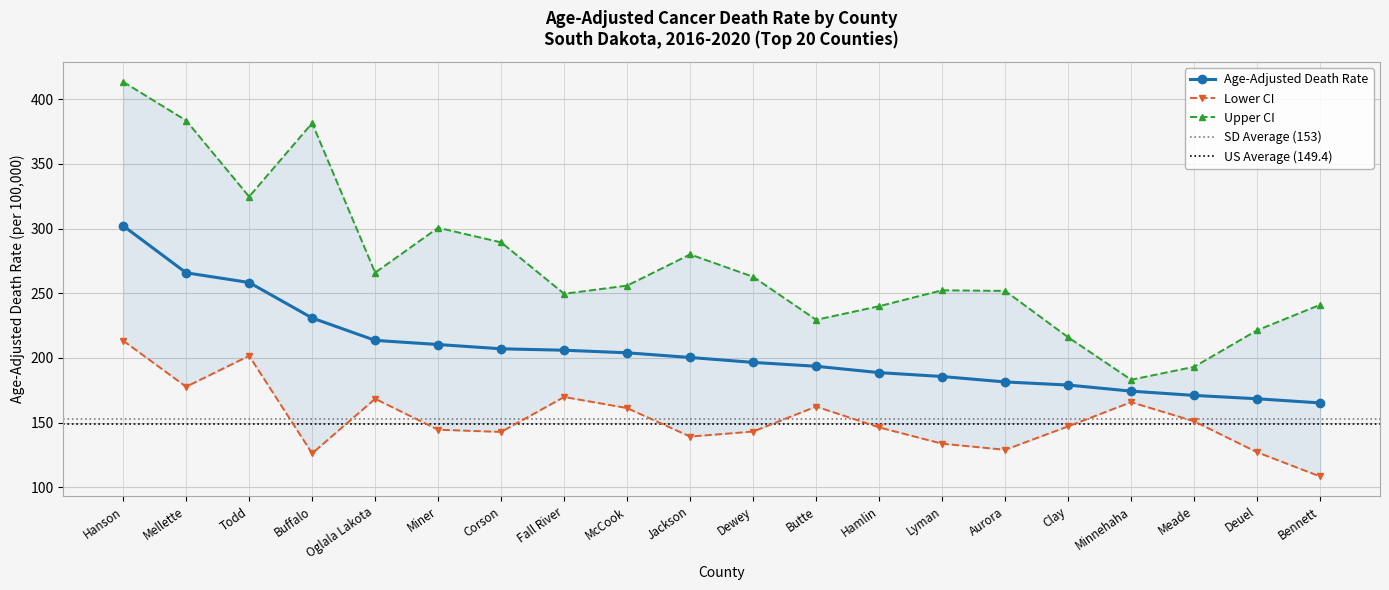

Rank the series by their average value, from lowest to highest.

Lower CI, Age-Adjusted Death Rate, Upper CI